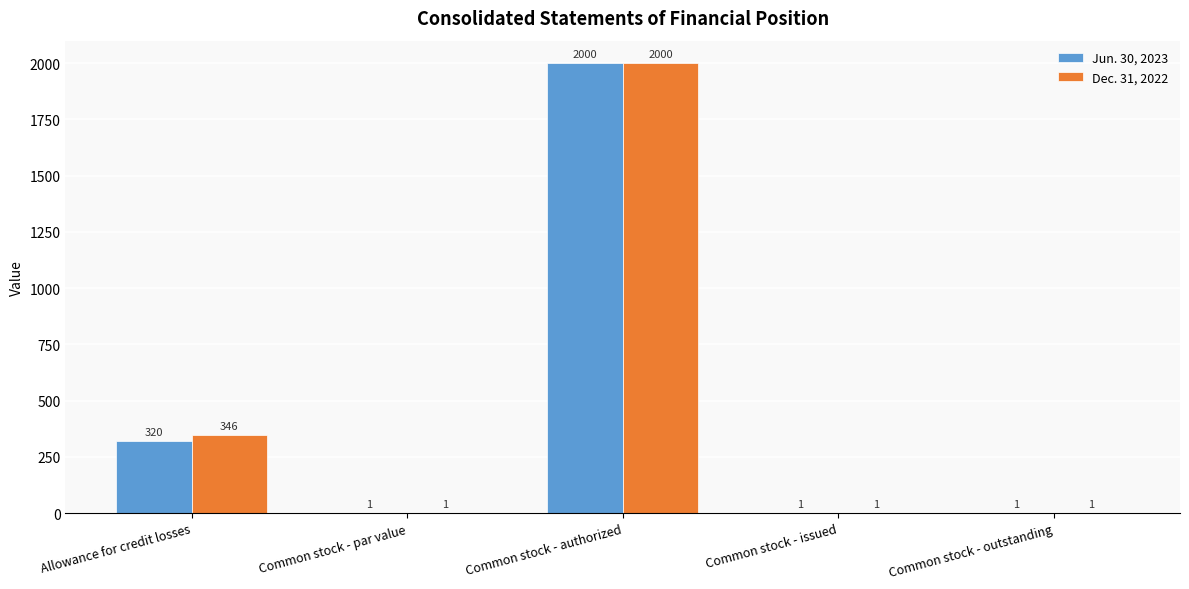

How many categories are shown in the chart?

5